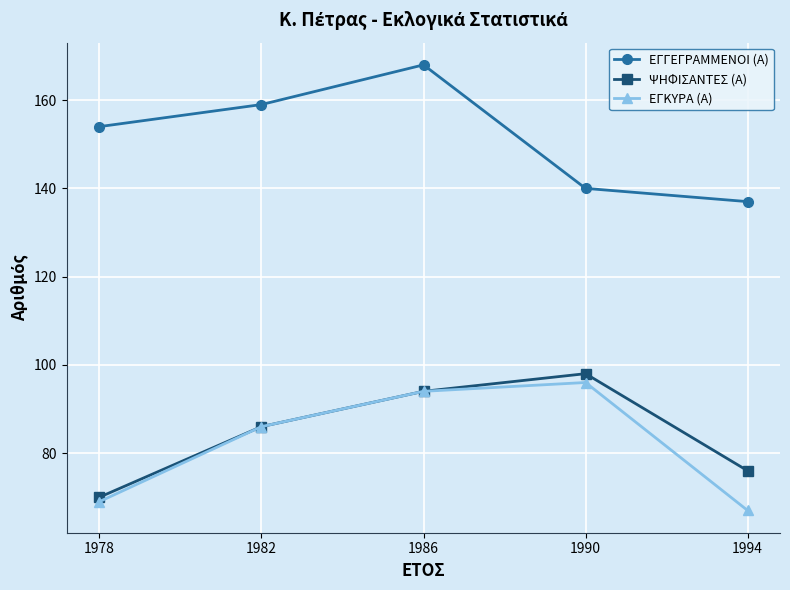

True or false: ΕΓΚΥΡΑ (Α) has a value of 36 at 1990.

False